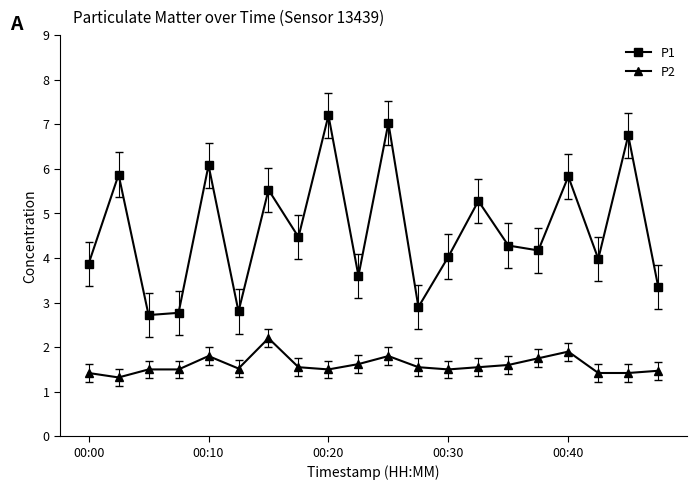

How many P2 values are between 1 and 2?

19